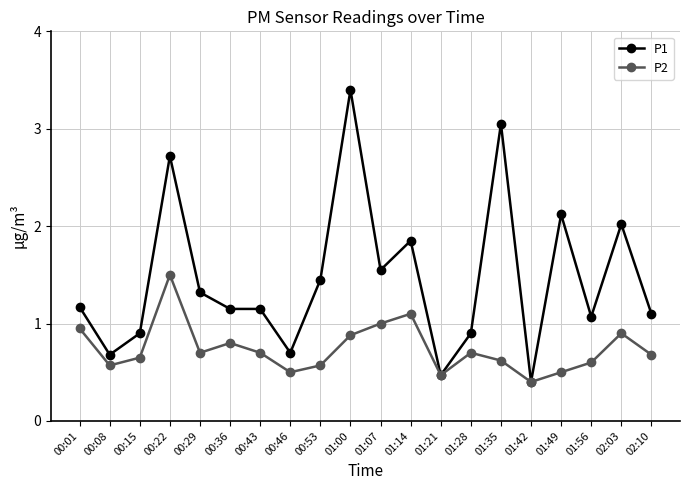

Does the chart display data point markers on the line(s)?

Yes